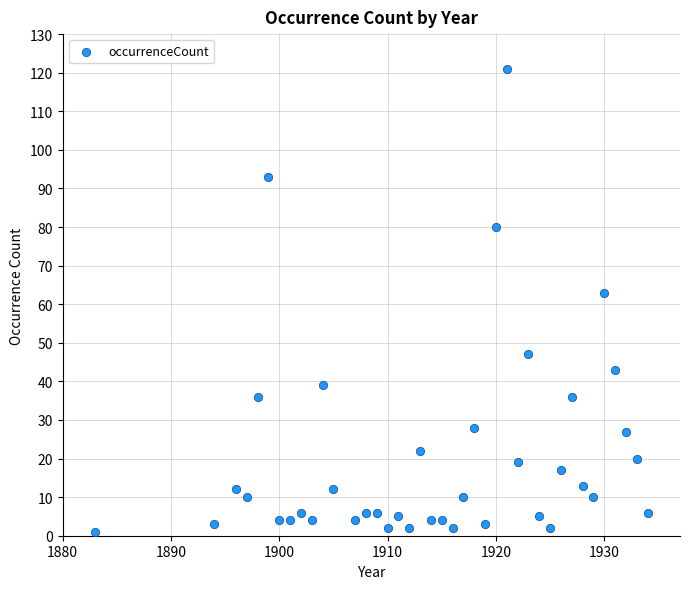

What Y value in the scatter plot is closest to 61?

63